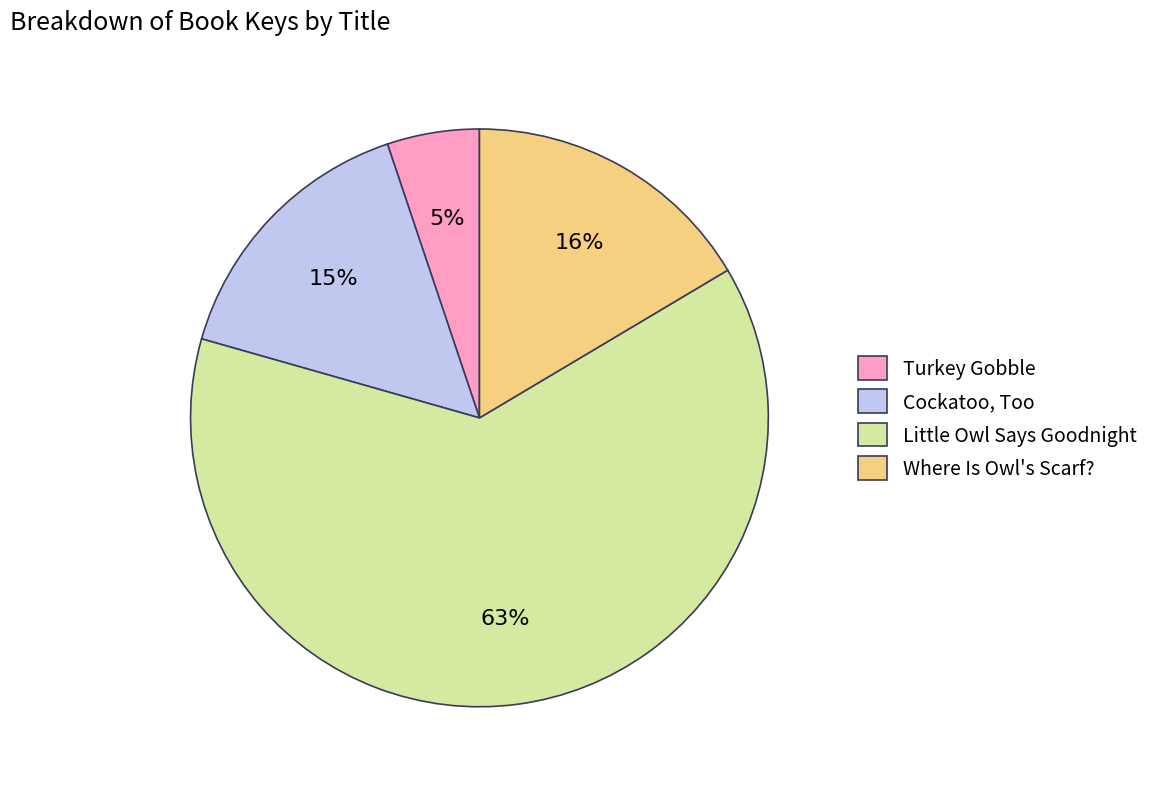

Which category has the smallest portion of the pie?

Turkey Gobble